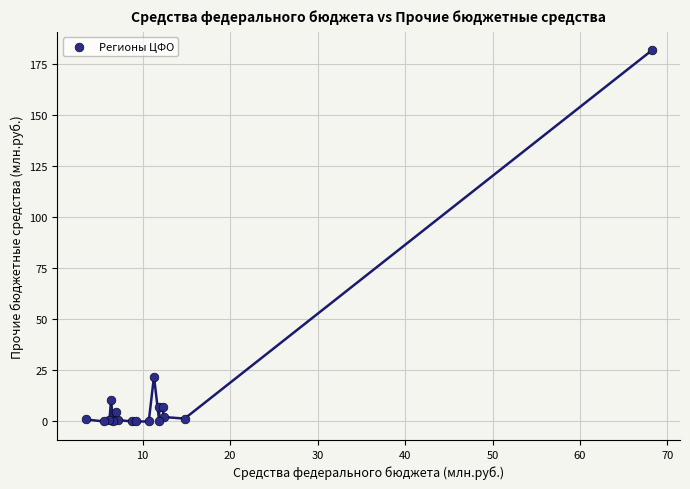

What Y value in the scatter plot is closest to 90?

22.0